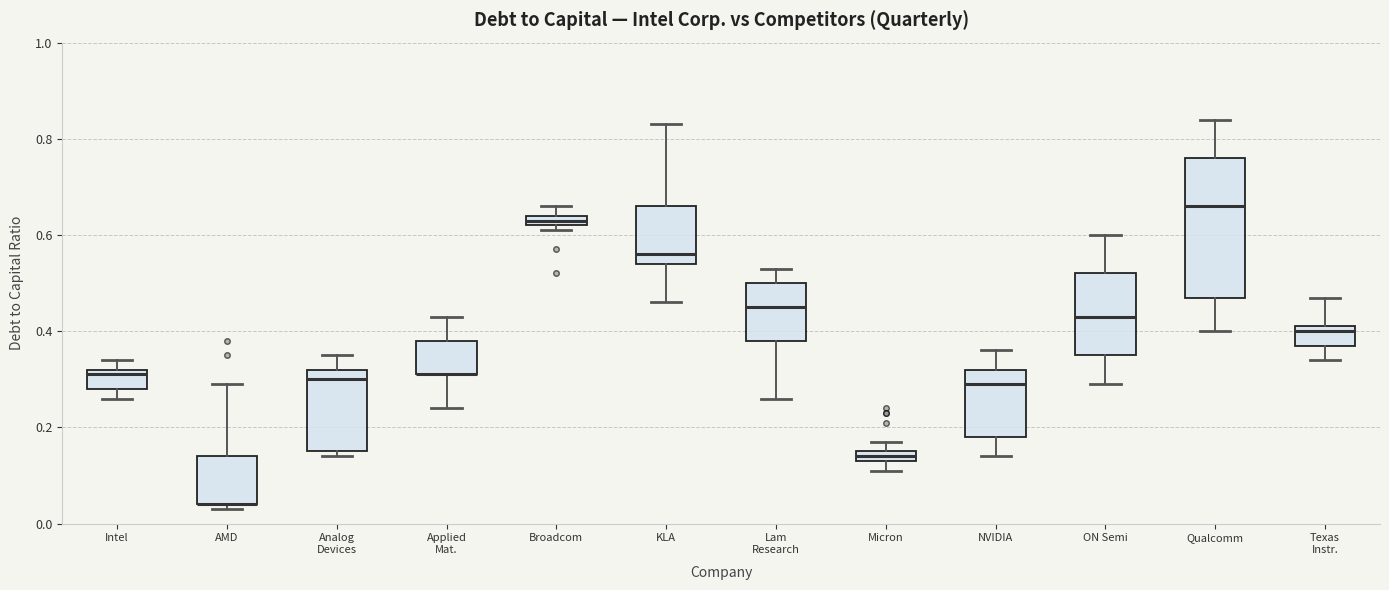

Comparing the boxes themselves (not the whiskers), which one is the tallest?

Qualcomm